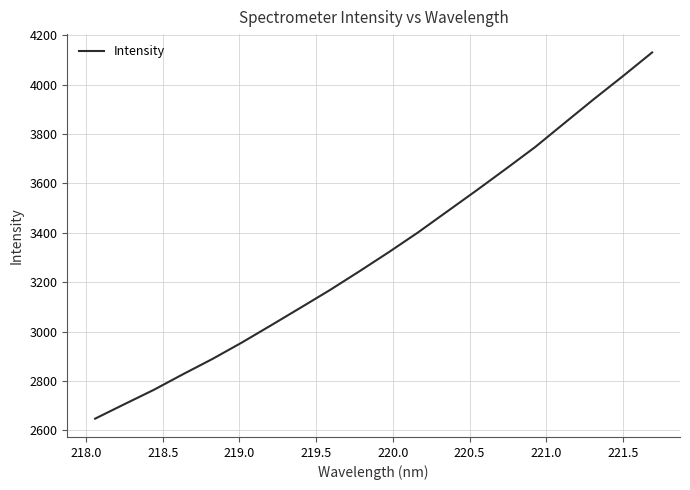

What is the difference between the maximum and minimum values?

1483.1